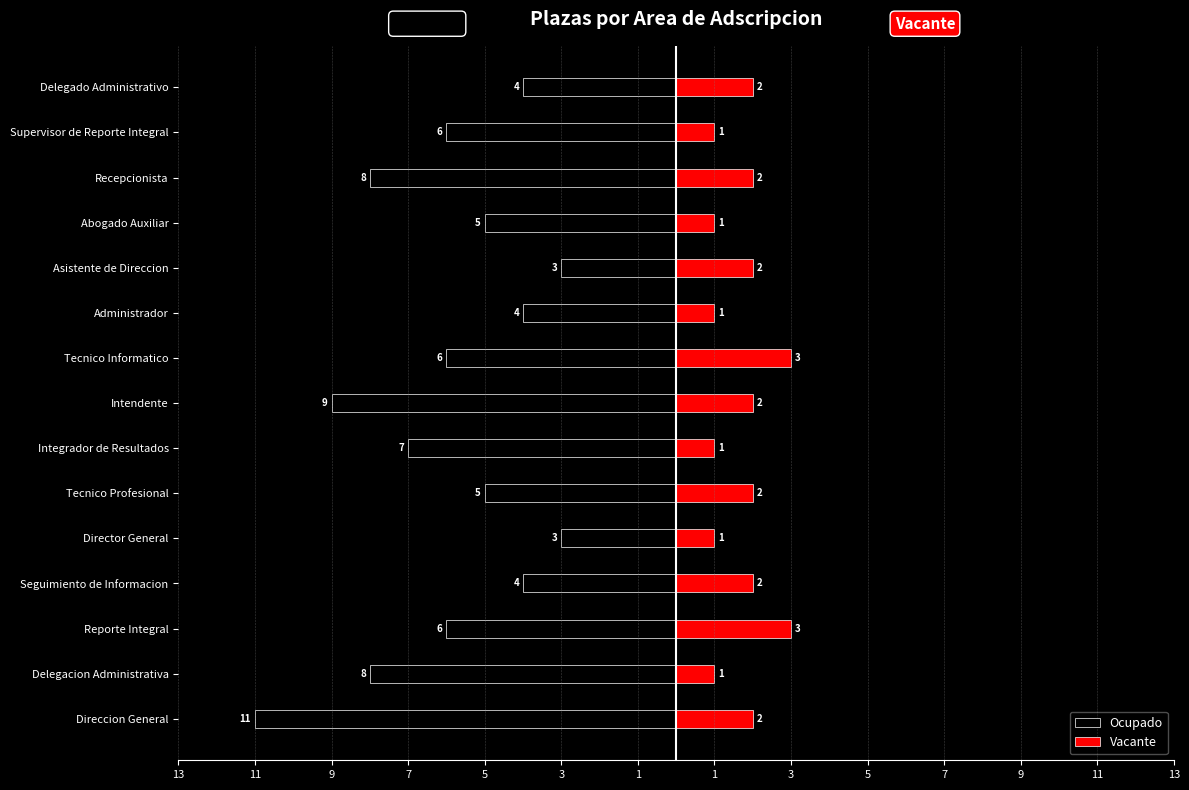

Is it true that Vacante equals 2 at Integrador de Resultados?

False